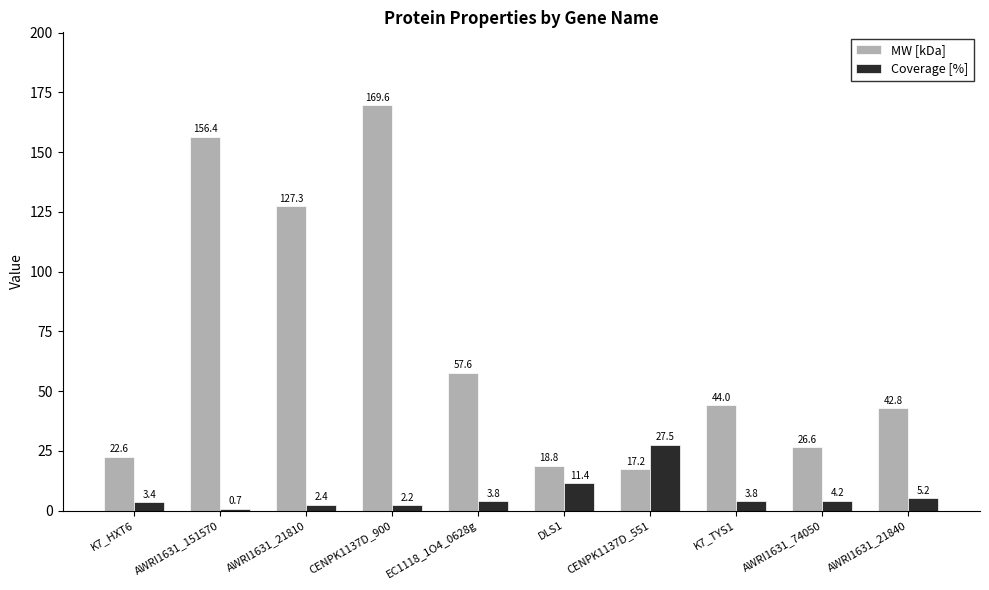

What is the sum of the Coverage [%] values at AWRI1631_151570 and K7_TYS1?

4.5